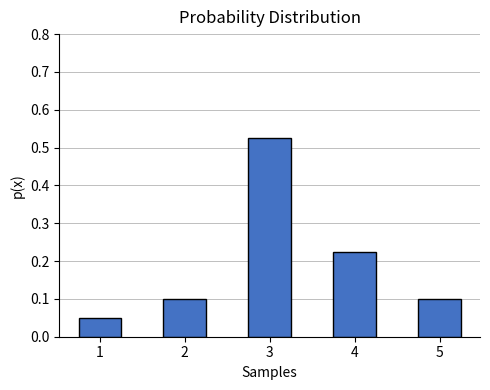

Is it true that the value at 3 is 0.8?

False